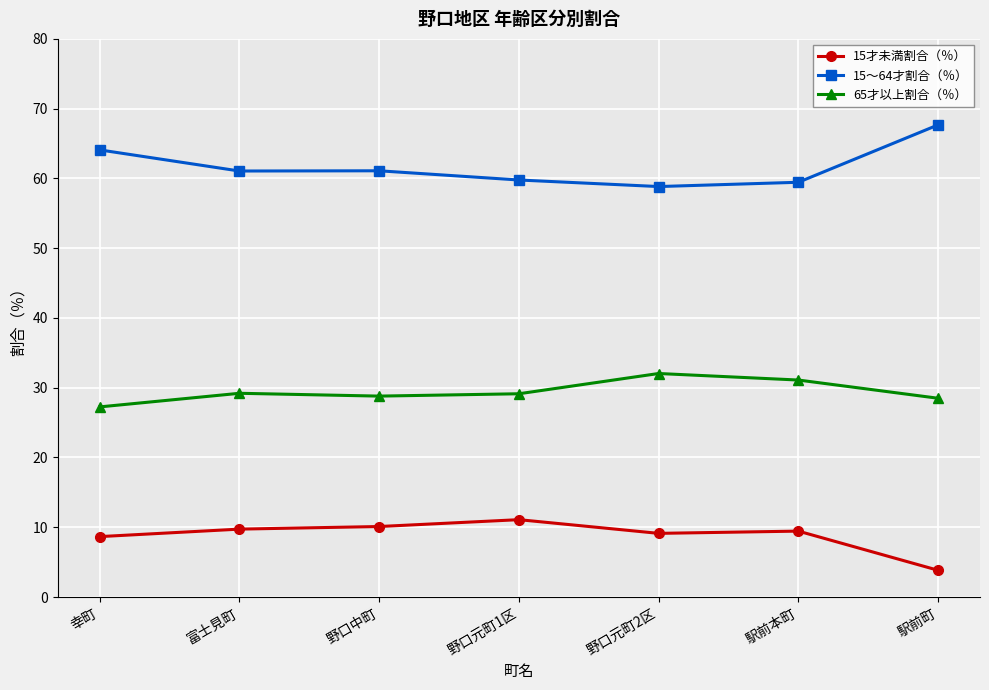

True or false: 15才未満割合（％） and 15～64才割合（％） intersect in this chart.

False